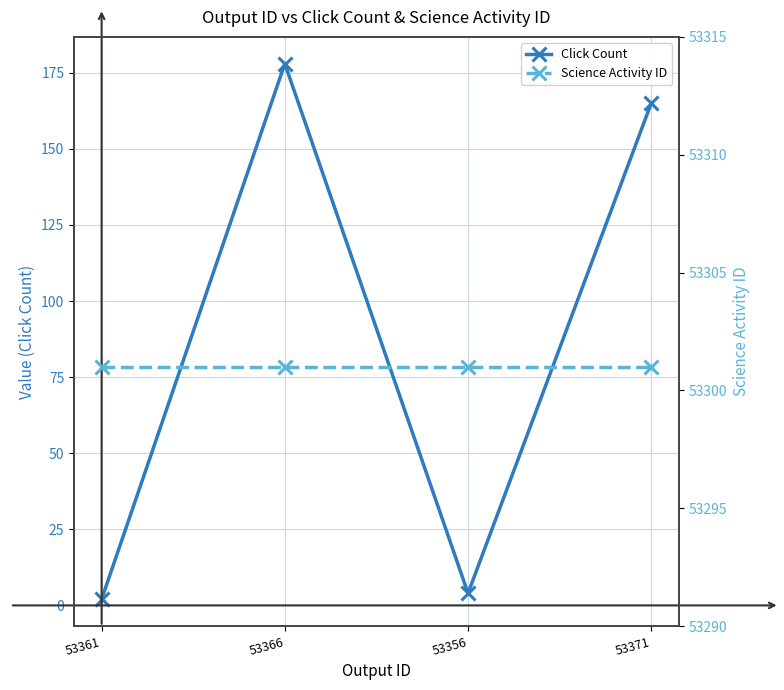

What position from the right is 53361?

4